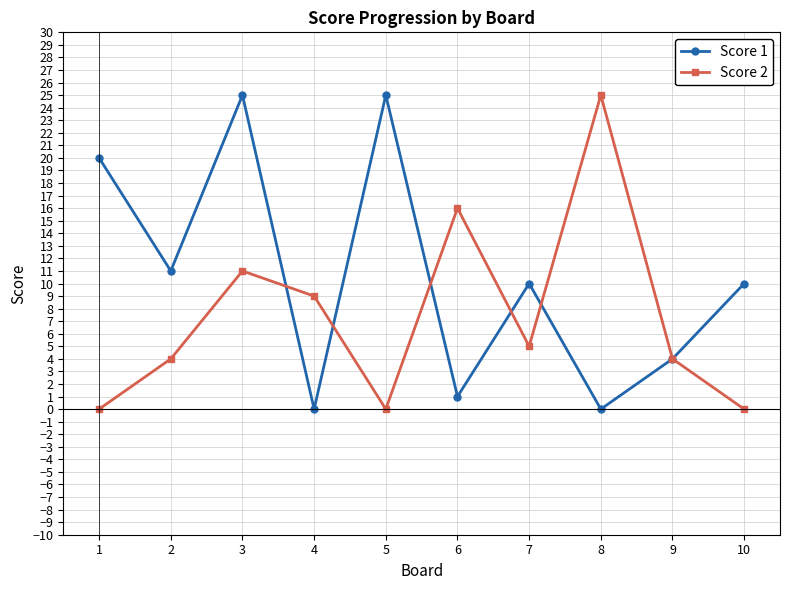

Reading right to left, transcribe all the data shown in this chart.

Score 1: 10	4	0	10	1	25	0	25	11	20
Score 2: 0	4	25	5	16	0	9	11	4	0